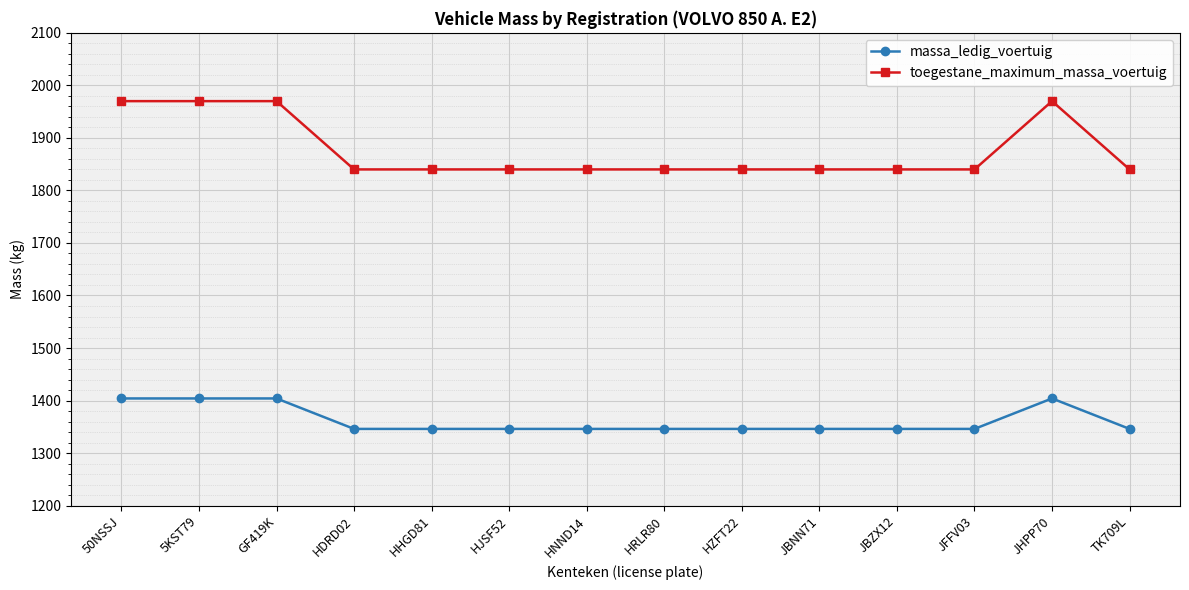

Reading right to left, extract all data points from this chart.

massa_ledig_voertuig: TK709L=1346	JHPP70=1404	JFFV03=1346	JBZX12=1346	JBNN71=1346	HZFT22=1346	HRLR80=1346	HNND14=1346	HJSF52=1346	HHGD81=1346	HDRD02=1346	GF419K=1404	5KST79=1404	50NSSJ=1404
toegestane_maximum_massa_voertuig: TK709L=1840	JHPP70=1970	JFFV03=1840	JBZX12=1840	JBNN71=1840	HZFT22=1840	HRLR80=1840	HNND14=1840	HJSF52=1840	HHGD81=1840	HDRD02=1840	GF419K=1970	5KST79=1970	50NSSJ=1970